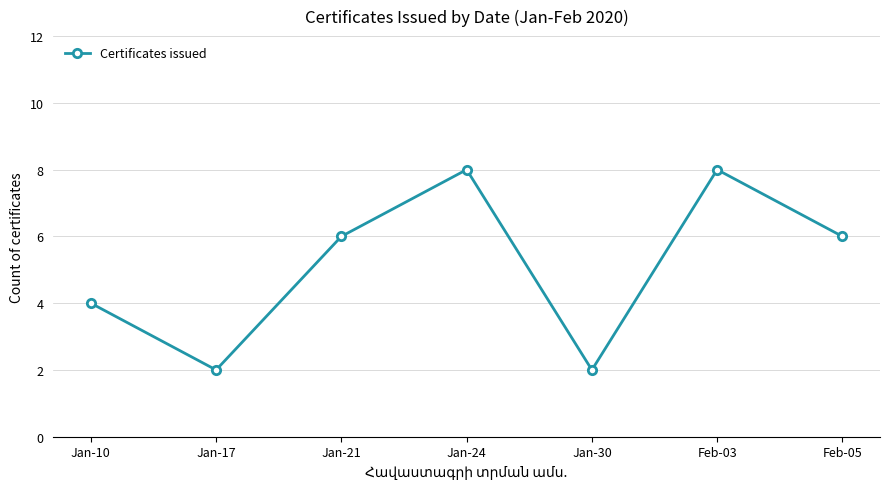

The value at Jan-10 is 4. True or false?

True